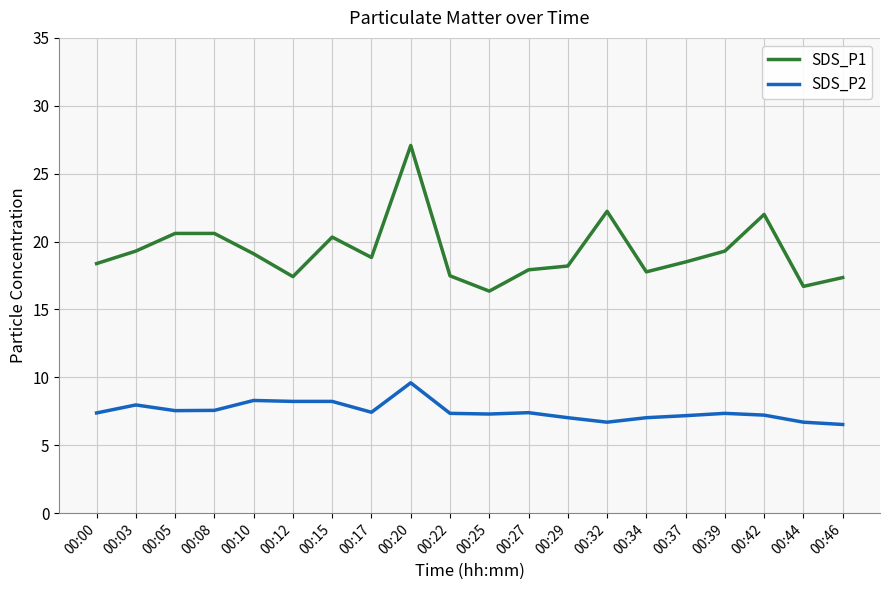

Which category has the highest value in the SDS_P1 series?

00:20